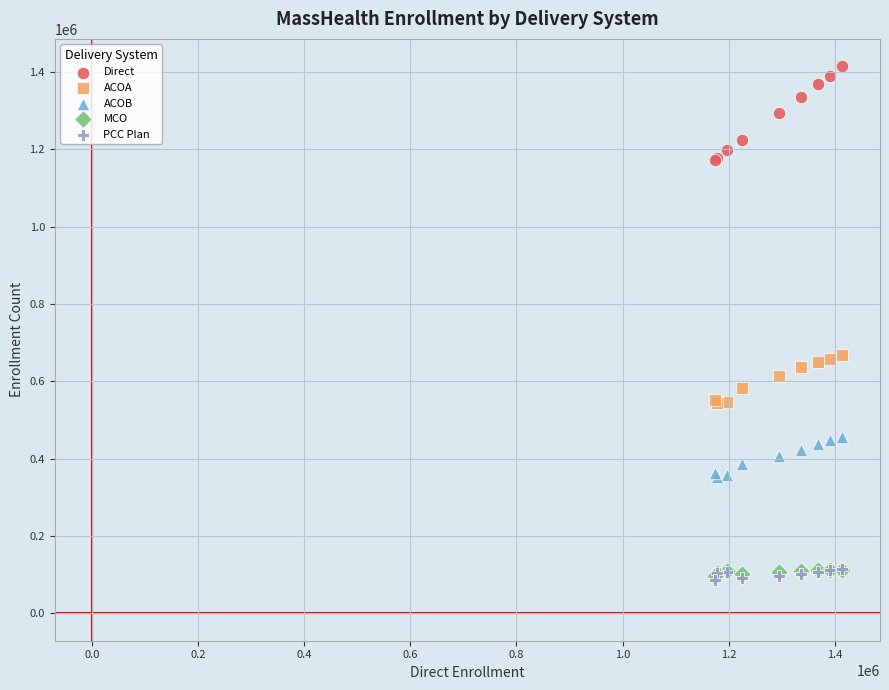

What are all the series names shown in the legend?

Direct, ACOA, ACOB, MCO, PCC Plan